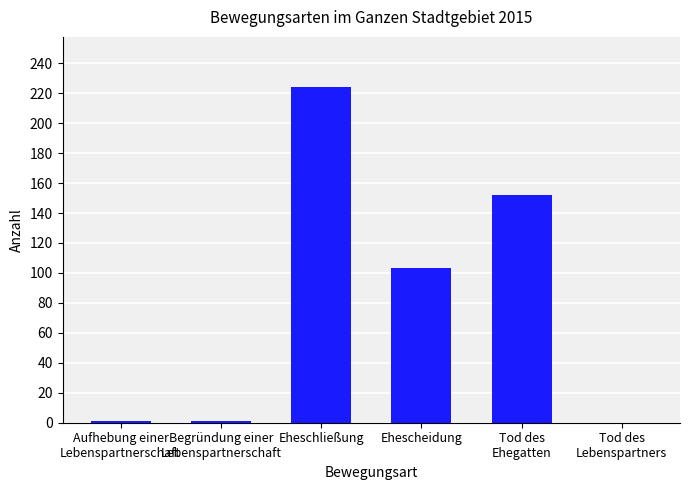

Is it true that the value at Aufhebung einer
Lebenspartnerschaft is 1?

True